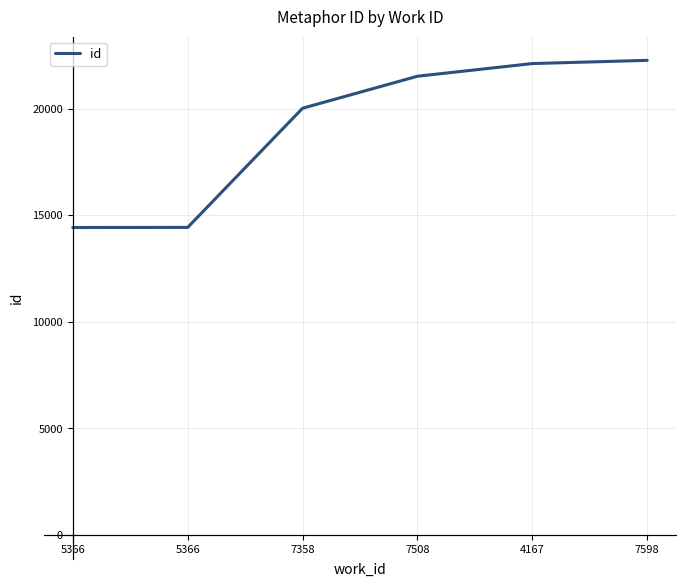

How many categories are shown in the chart?

6